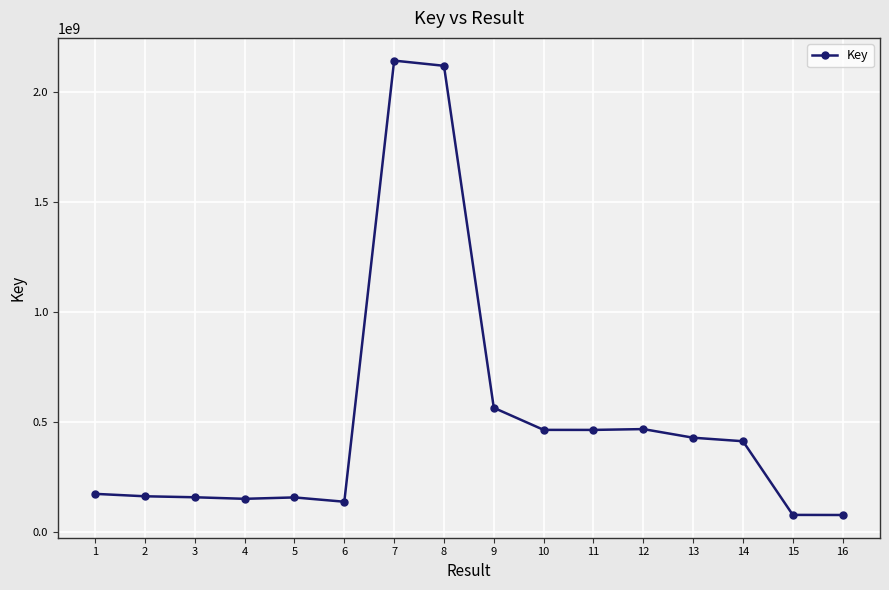

Approximately how many times larger is the value at 1 compared to 16?

2.2